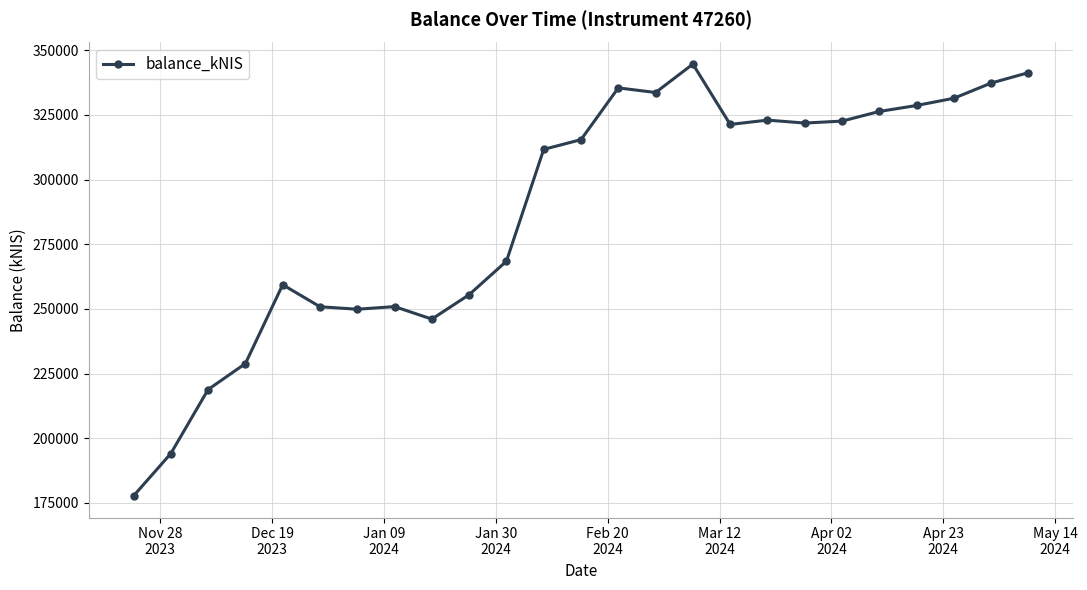

What is the minimum value shown in the chart?

177714.2